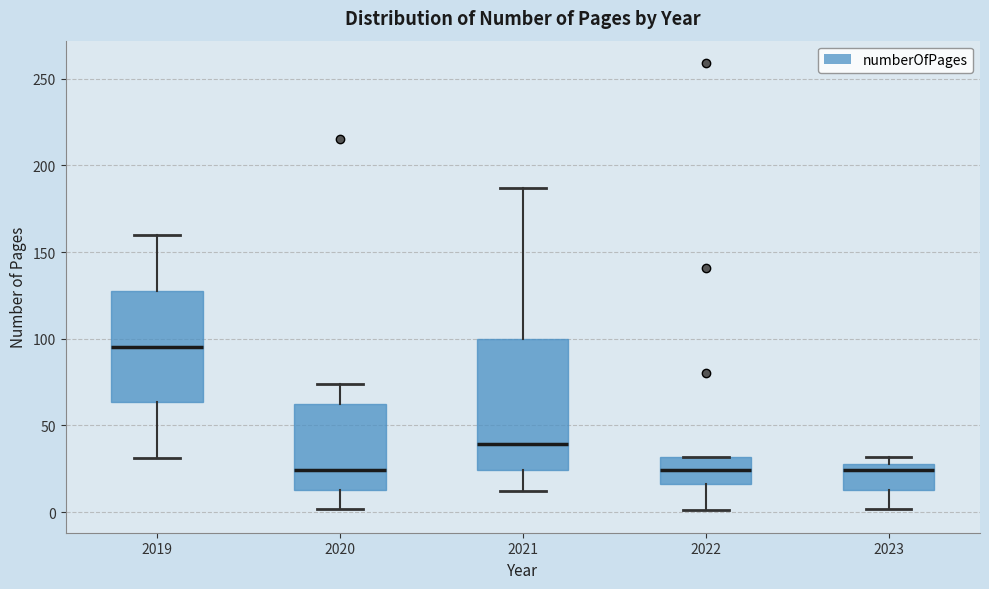

Where is the upper edge of the box at x = 2023 on the y-axis? The values are not printed on the chart, so give them approximately, as read against the axis.

30